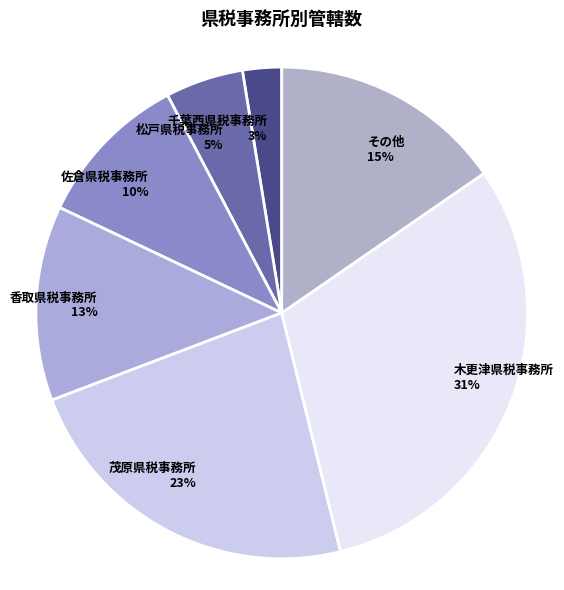

The 佐倉県税事務所 slice represents 10% of the pie. True or false?

True